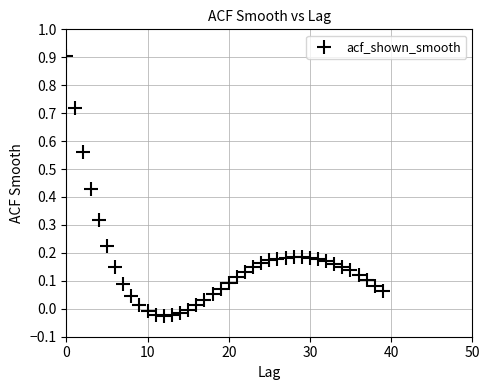

What is the range of Y values (max minus min)?

0.9